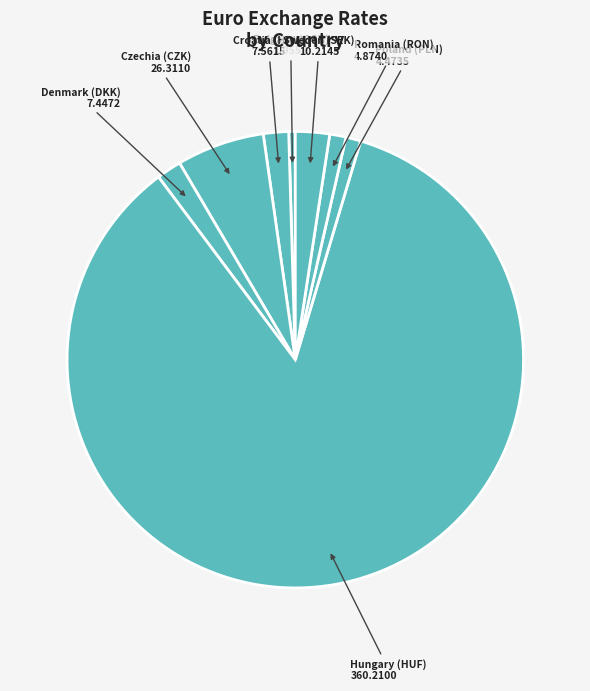

Count the number of slices in the pie.

8